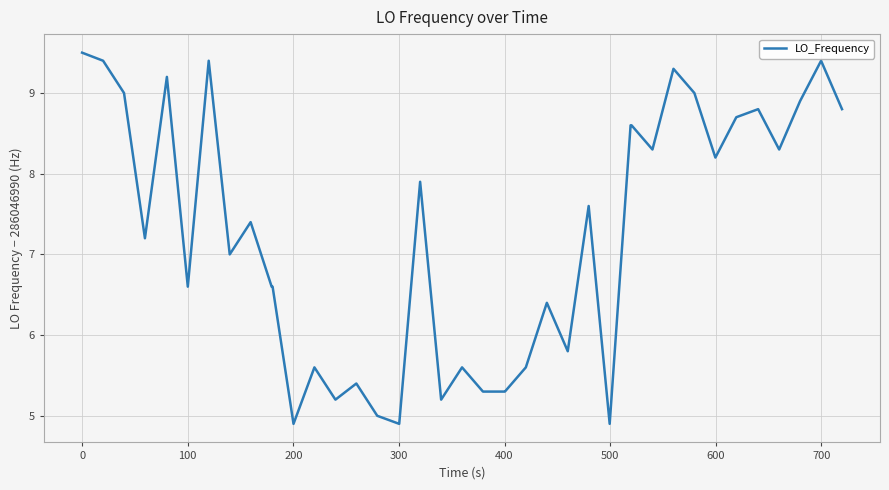

Does the chart have visible grid lines?

Yes